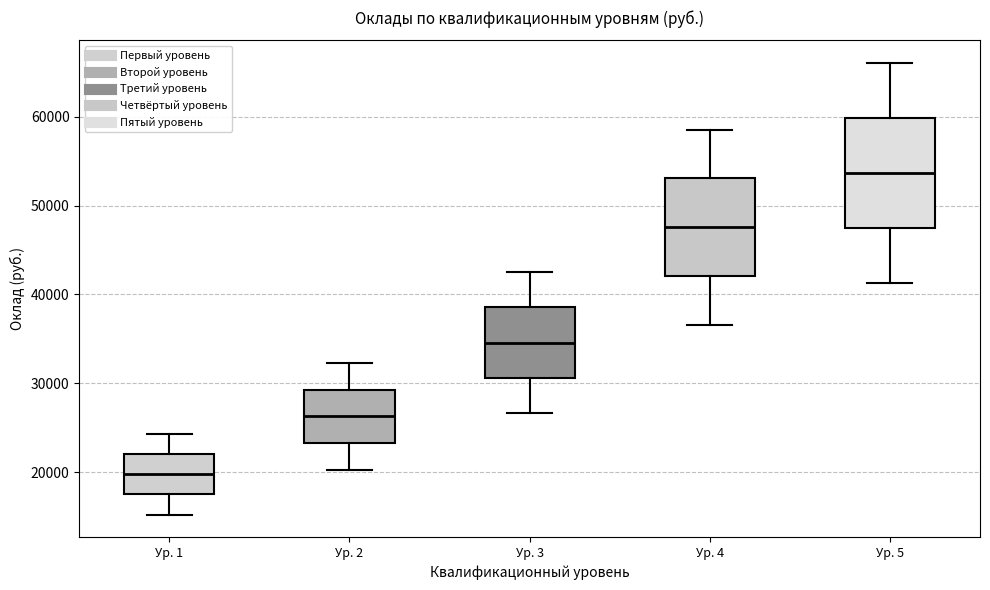

Reading left to right, read every box against the y-axis: the position of its median line, the range the box covers, and the ends of its whiskers. The values are not printed on the chart, so give them approximately, as read against the axis.

Ур. 1: median 20000, box 17000 to 22000, whiskers 15000 to 24000
Ур. 2: median 26000, box 23000 to 29000, whiskers 20000 to 32000
Ур. 3: median 35000, box 31000 to 39000, whiskers 27000 to 43000
Ур. 4: median 48000, box 42000 to 53000, whiskers 37000 to 59000
Ур. 5: median 54000, box 47000 to 60000, whiskers 41000 to 66000